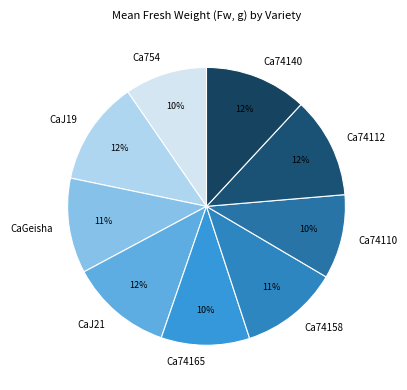

Combined, do Ca74165 and Ca74158 account for over 50%?

No